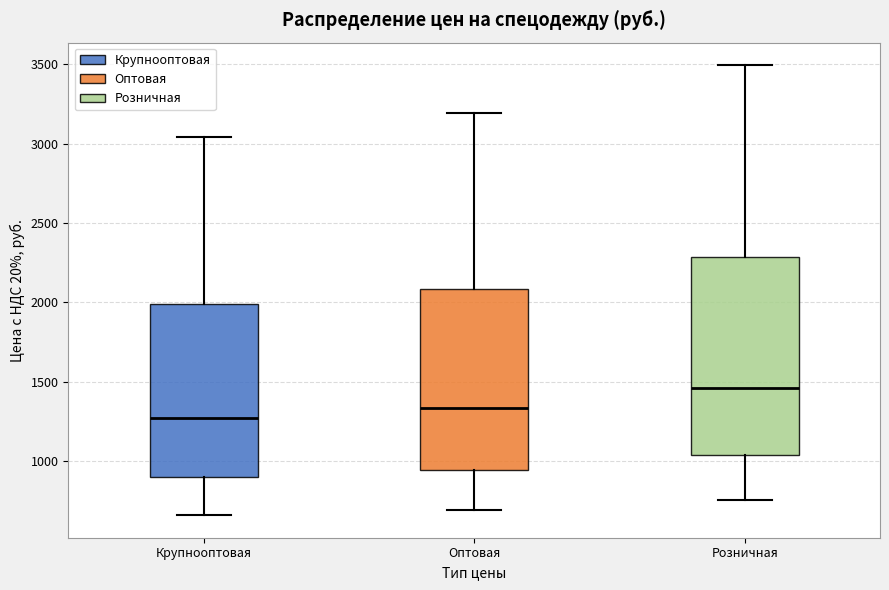

Which box is the tallest, from its lower edge to its upper edge?

Розничная